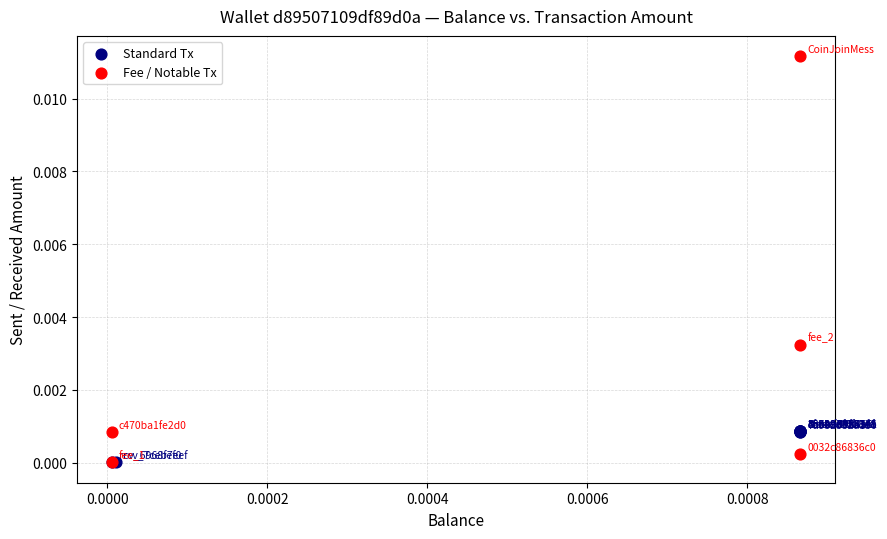

Which series reaches the maximum Y coordinate?

Fee / Notable Tx